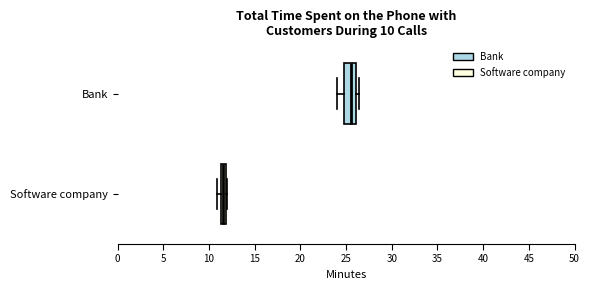

Which box is the widest, from its left edge to its right edge?

Bank